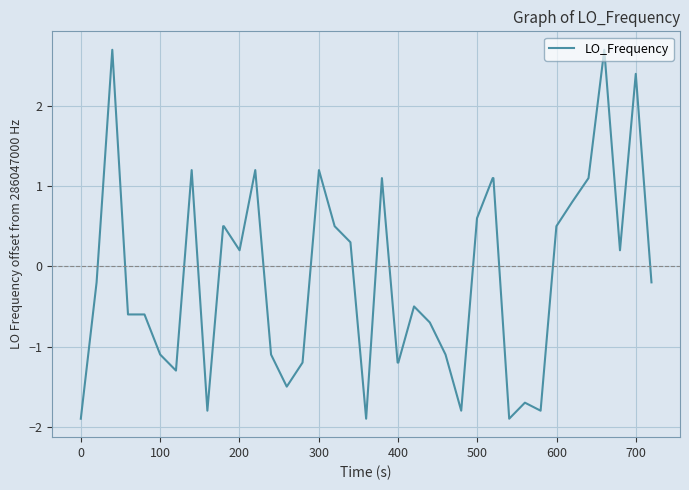

What is the minimum value shown in the chart?

-1.9